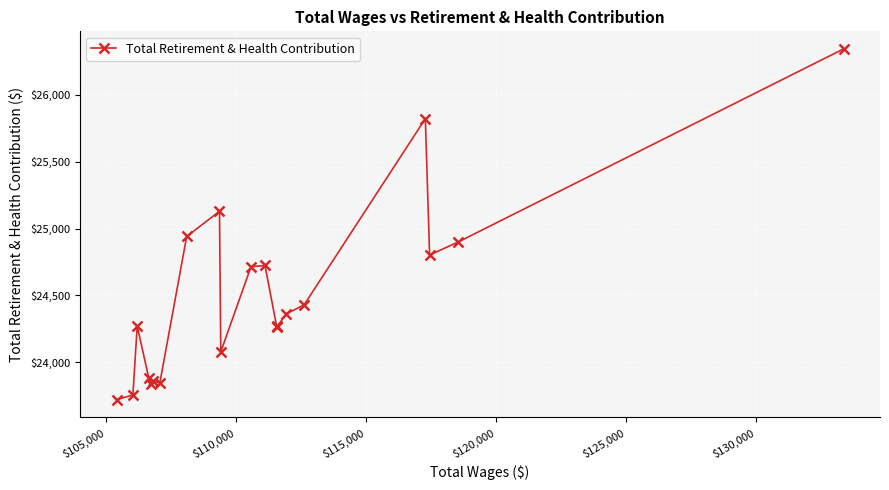

What is the maximum value shown in the chart?

26343